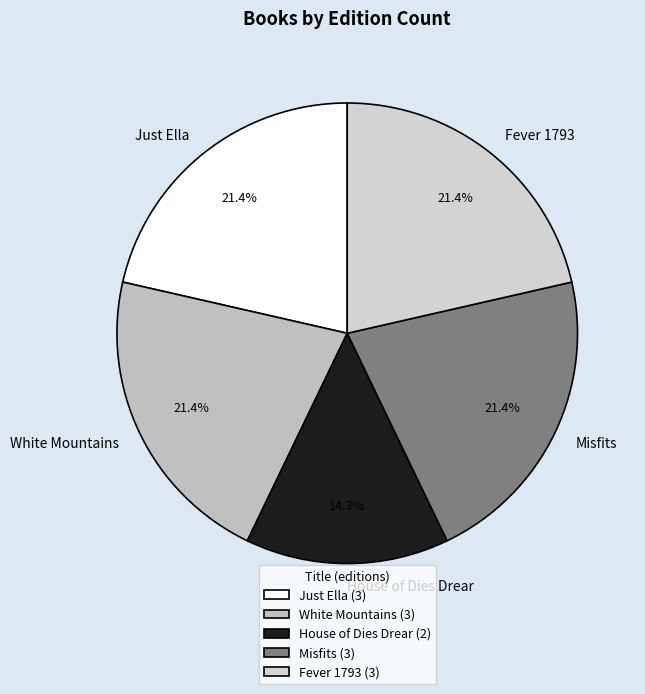

Approximately how many times larger is the value at White Mountains compared to Misfits?

1.0